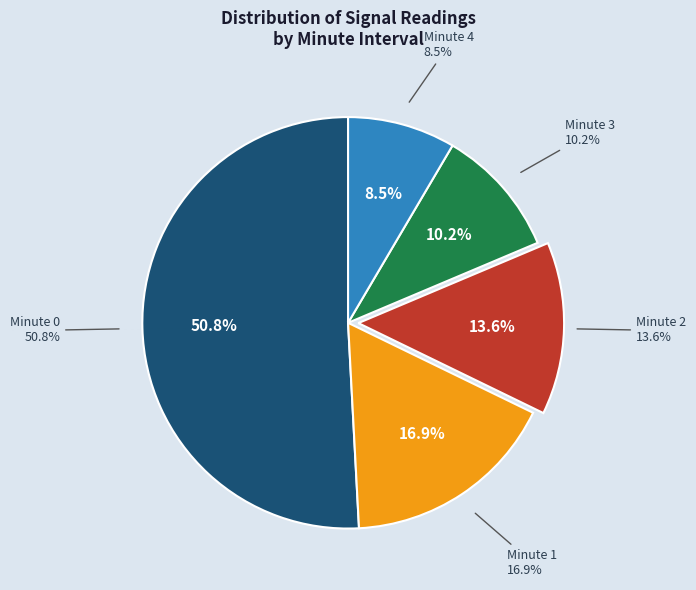

Count the number of slices in the pie.

5